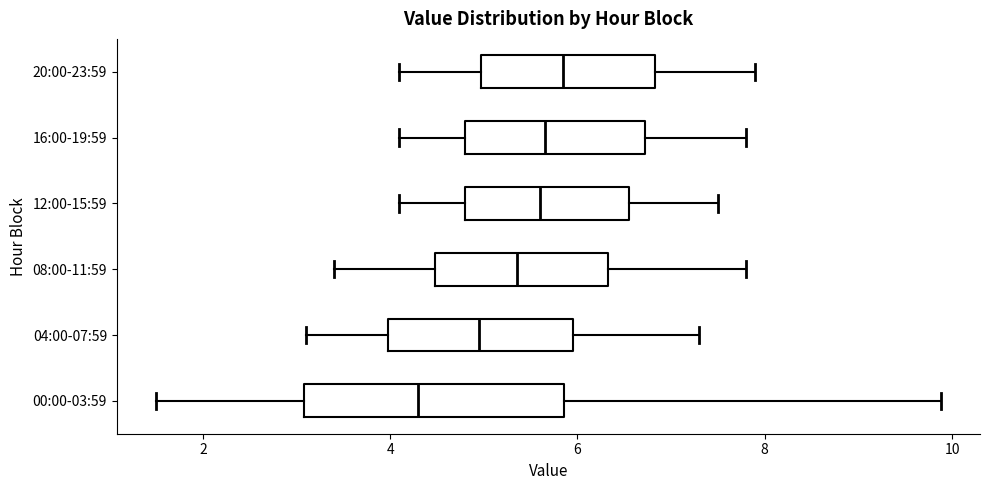

Reading bottom to top, read every box against the x-axis: the position of its median line, the range the box covers, and the ends of its whiskers. The values are not printed on the chart, so give them approximately, as read against the axis.

00:00-03:59: median 4.4, box 3.0 to 5.8, whiskers 1.6 to 9.8
04:00-07:59: median 5.0, box 4.0 to 6.0, whiskers 3.2 to 7.4
08:00-11:59: median 5.4, box 4.4 to 6.4, whiskers 3.4 to 7.8
12:00-15:59: median 5.6, box 4.8 to 6.6, whiskers 4.2 to 7.6
16:00-19:59: median 5.6, box 4.8 to 6.8, whiskers 4.2 to 7.8
20:00-23:59: median 5.8, box 5.0 to 6.8, whiskers 4.2 to 8.0